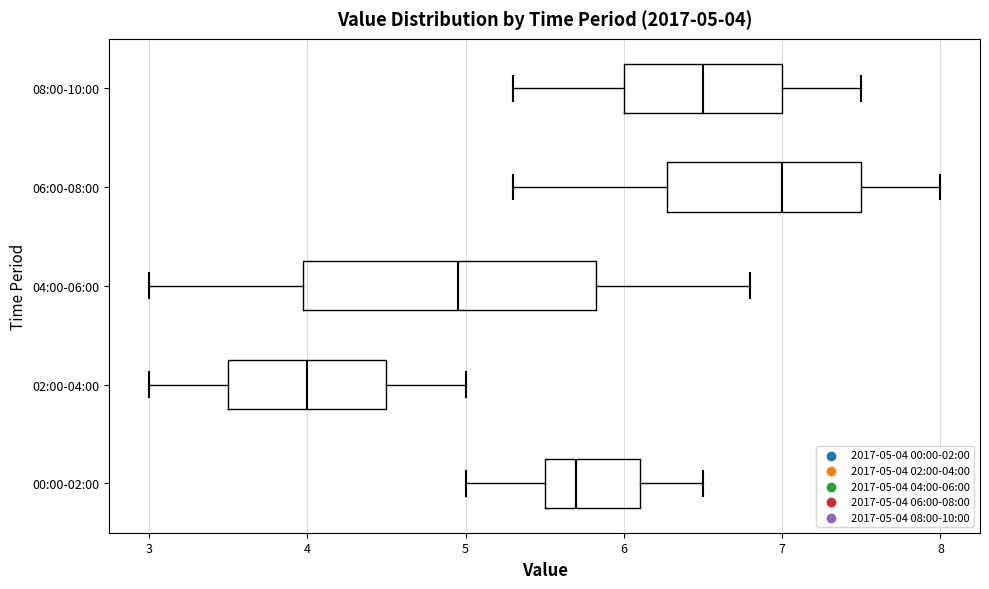

Which box is the widest, from its left edge to its right edge?

04:00-06:00